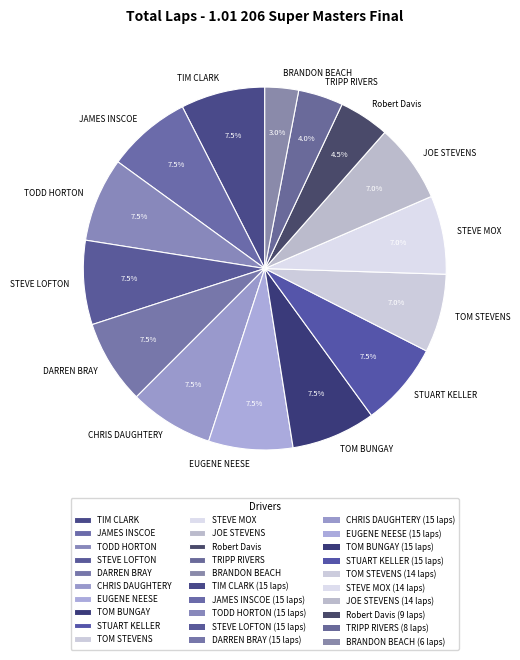

Approximately how many times larger is the value at DARREN BRAY compared to BRANDON BEACH?

2.5